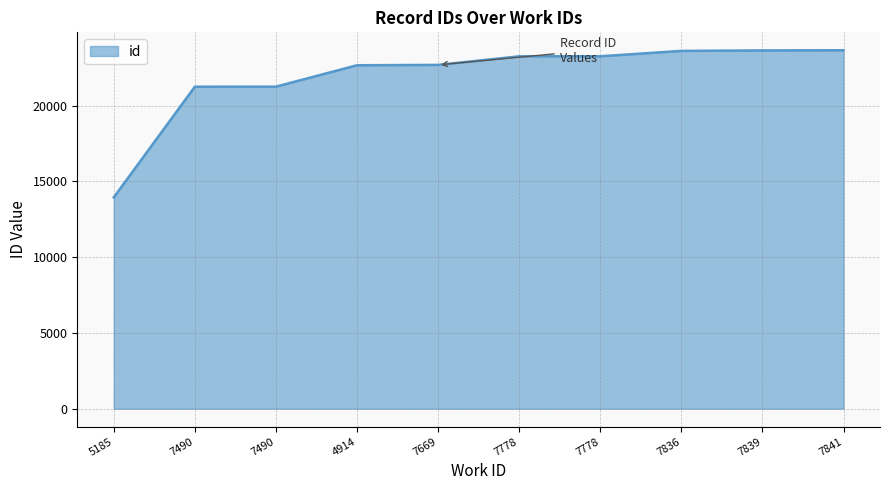

How many lines are shown in the chart?

1